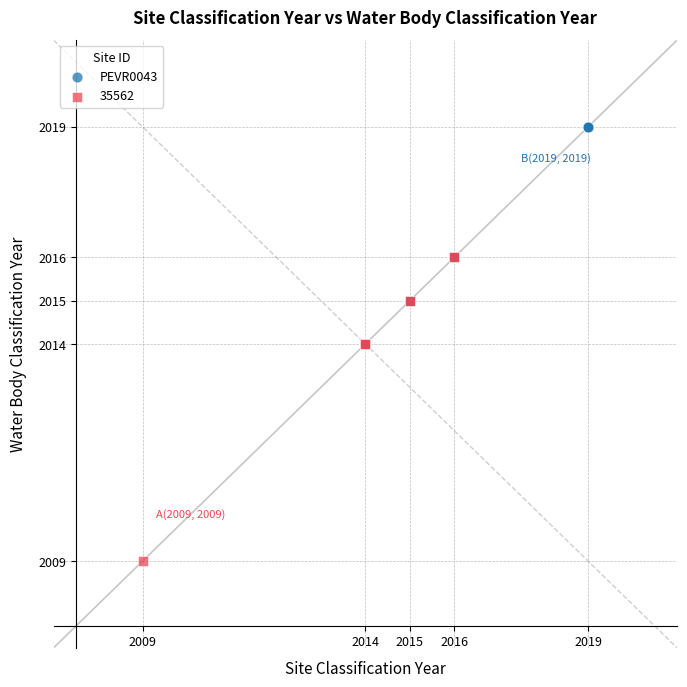

Which series has the largest Y range (max minus min)?

35562